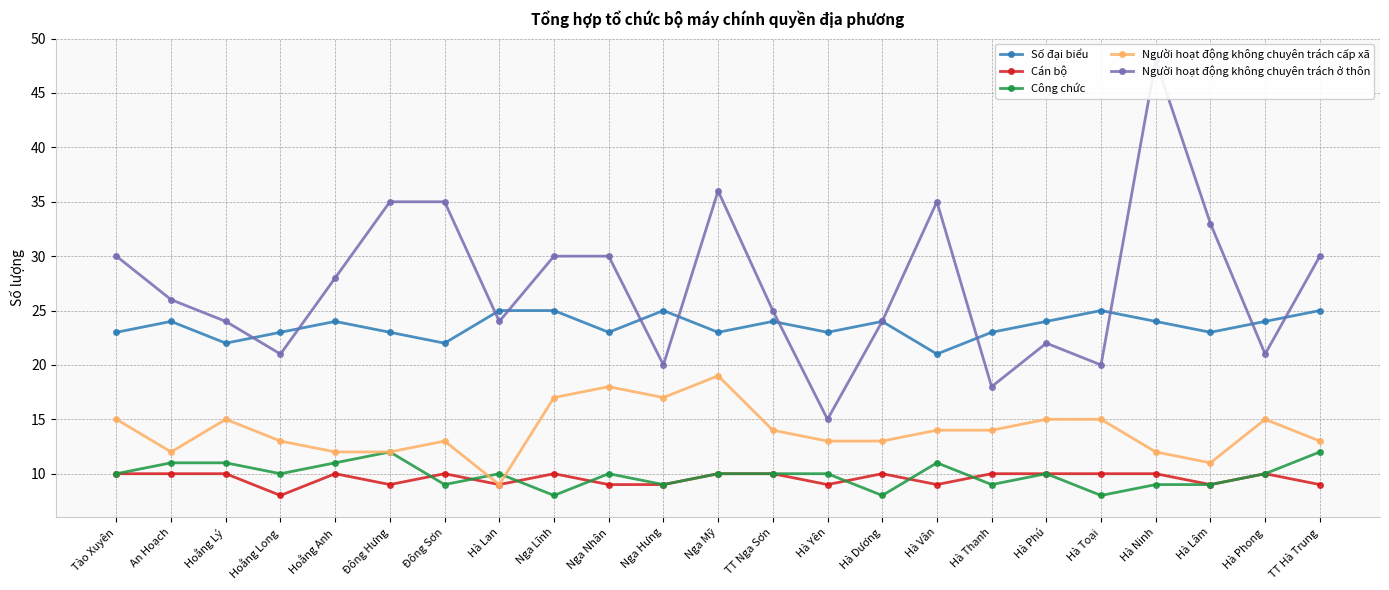

The Người hoạt động không chuyên trách cấp xã series shows 14 at Hà Vân. True or false?

True